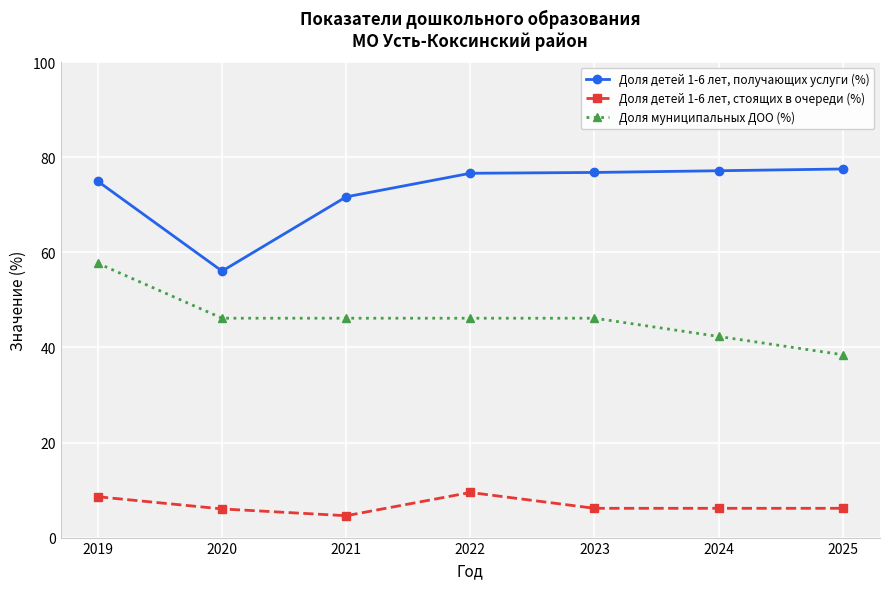

What are all the series names shown in the legend?

Доля детей 1-6 лет, получающих услуги (%), Доля детей 1-6 лет, стоящих в очереди (%), Доля муниципальных ДОО (%)